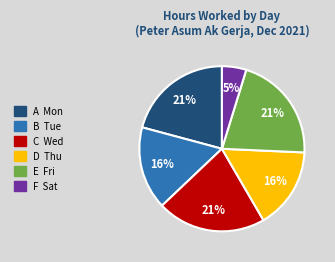

Is there any slice that represents more than half of the pie?

No